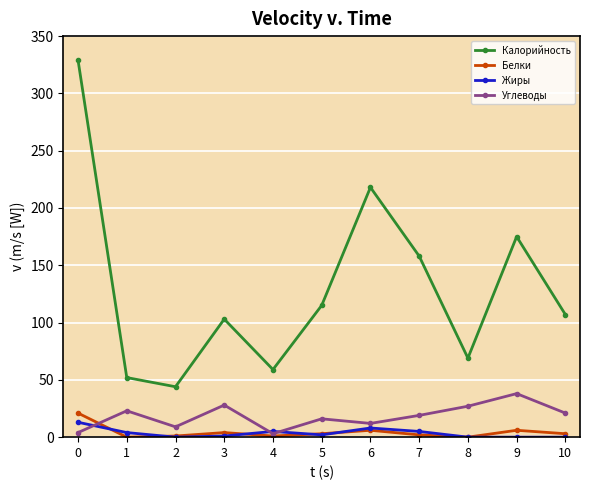

True or false: Калорийность and Жиры intersect in this chart.

False